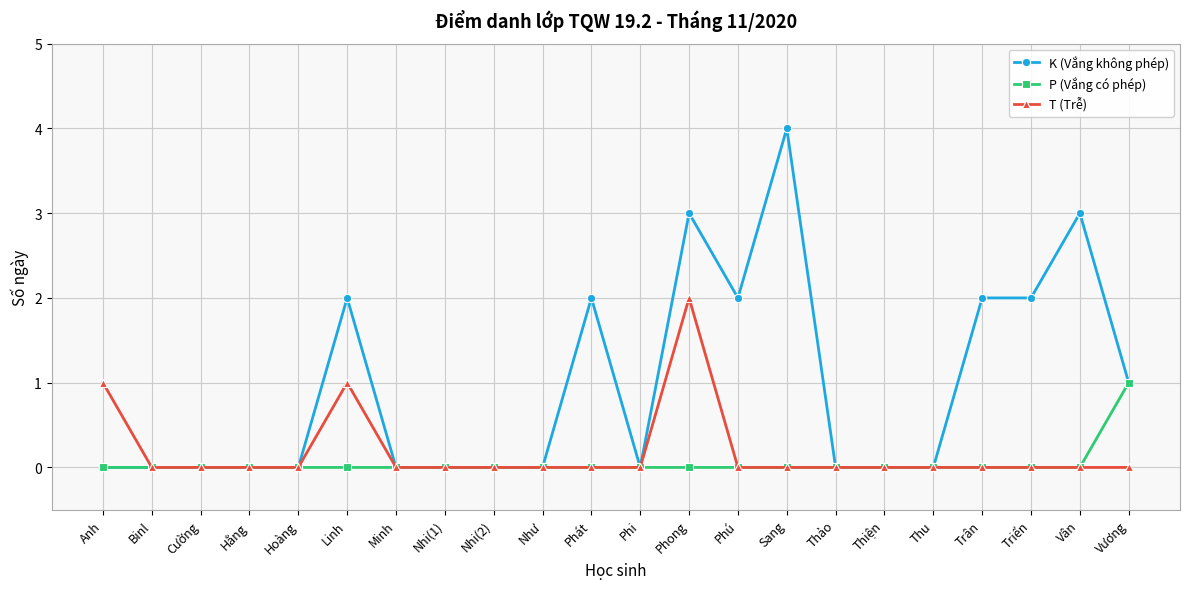

What is the sum of the T (Trễ) values at Thu and Anh?

1